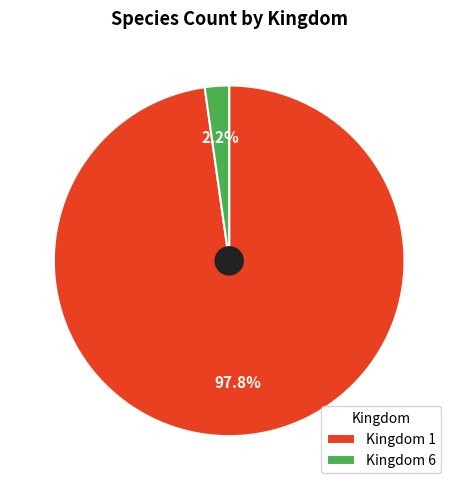

Does Kingdom 6 represent more than half of the total?

No